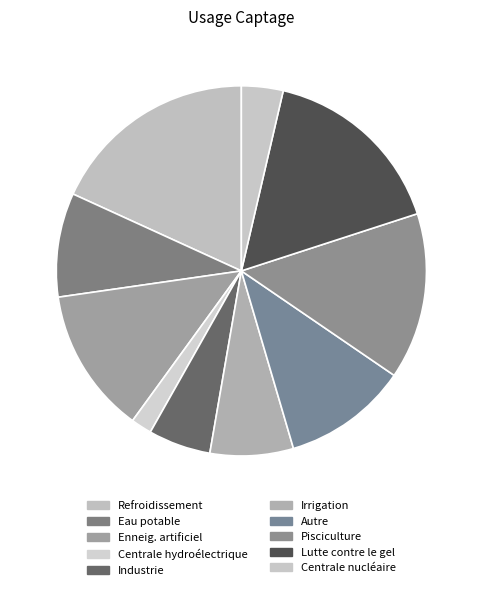

Which has a higher value, Centrale hydroélectrique or Eau potable?

Eau potable